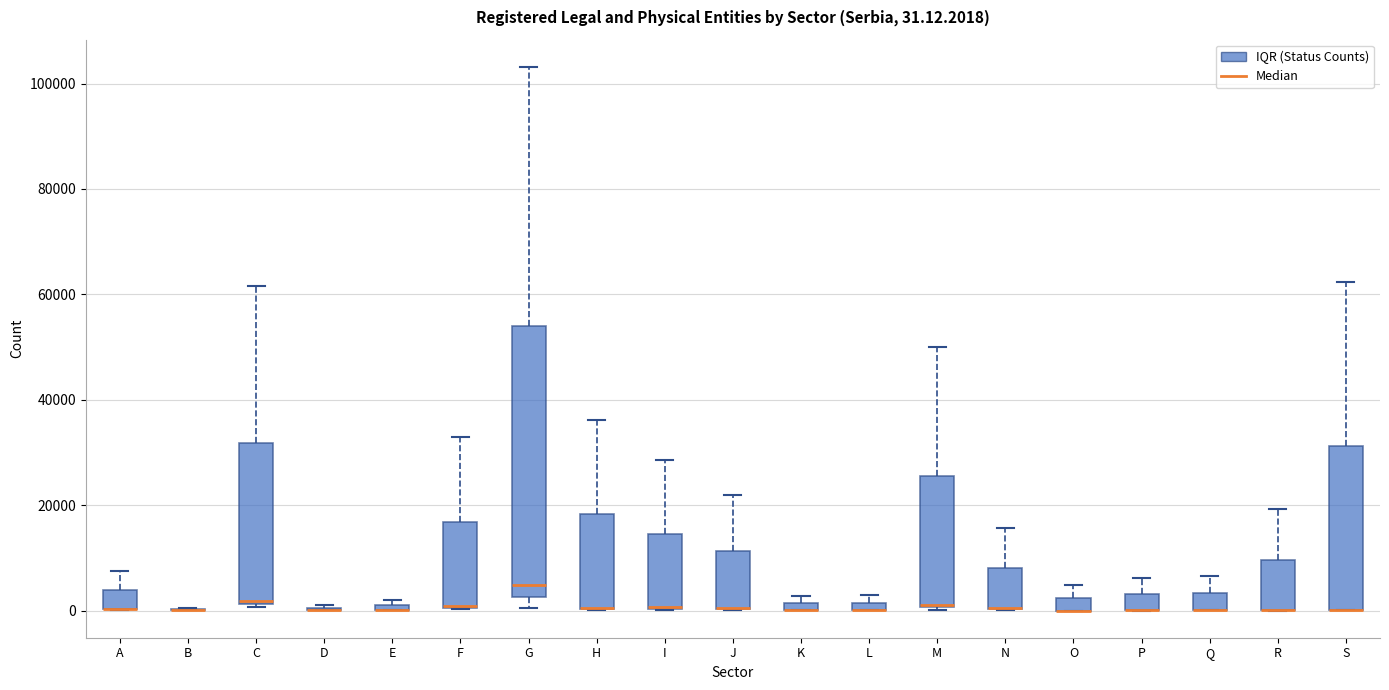

Comparing the boxes themselves (not the whiskers), which one is the tallest?

G